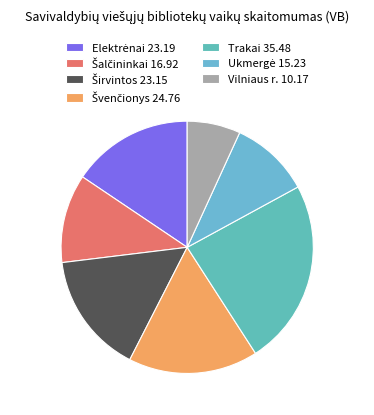

How many segments does this pie chart have?

7